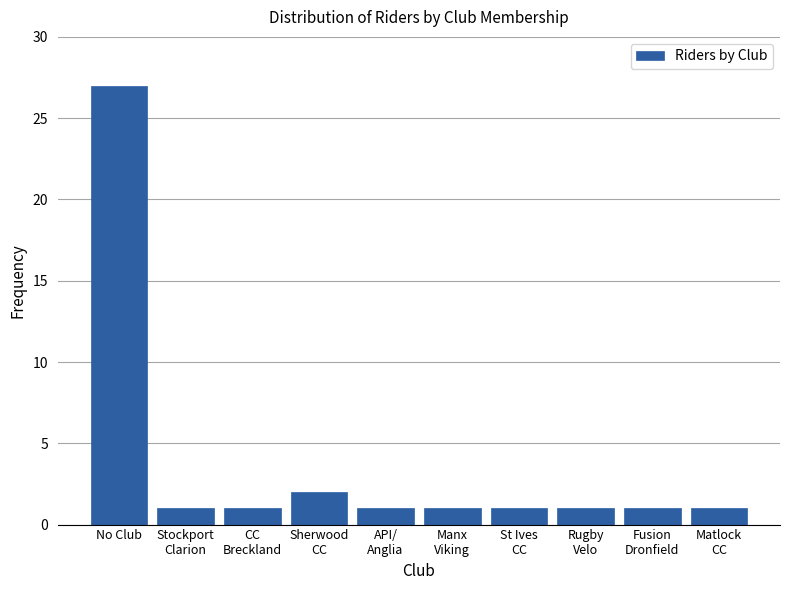

Reading right to left, list all the values displayed in this chart.

1	1	1	1	1	1	2	1	1	27